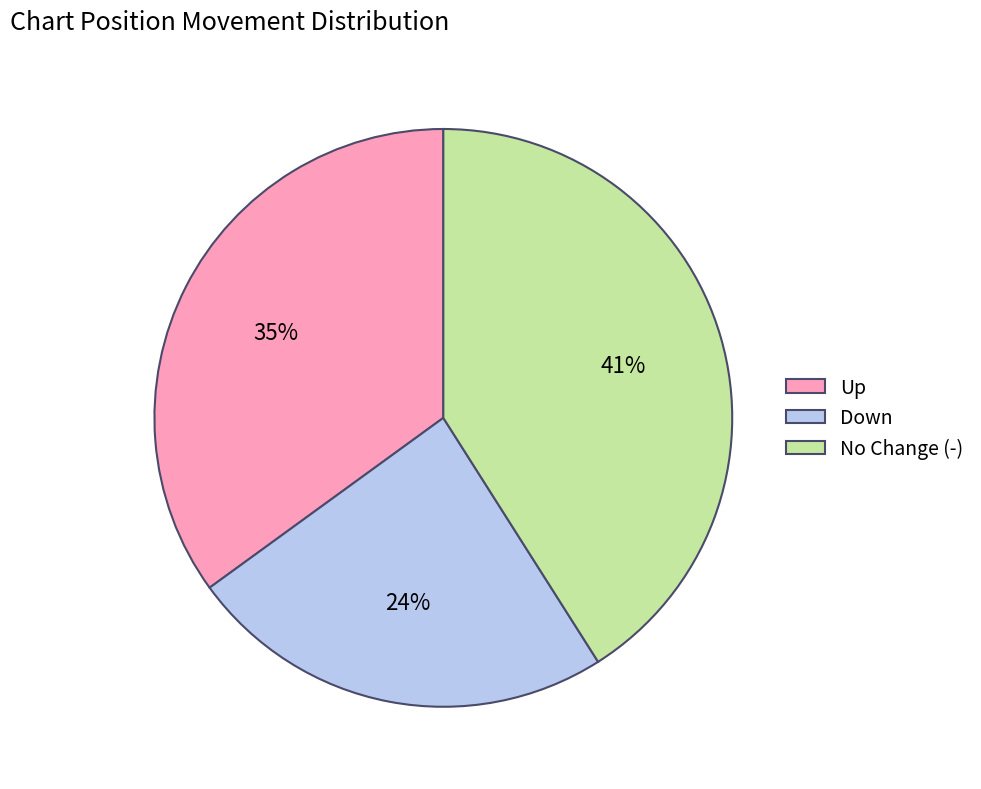

Between Up and Down, which is larger?

Up